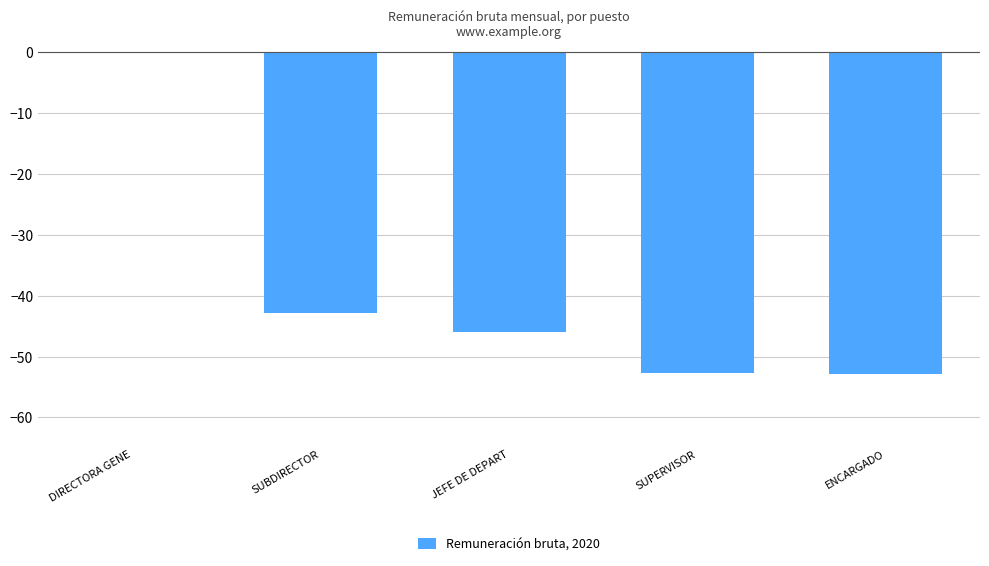

Is it true that the value at SUBDIRECTOR is -42.9?

True